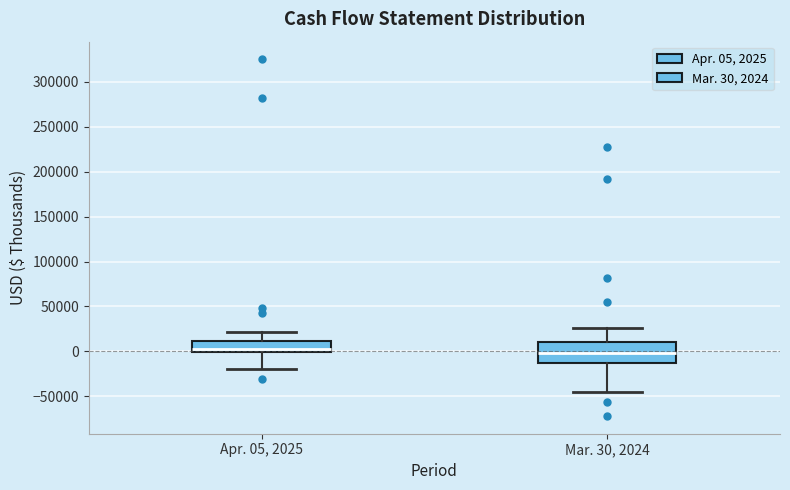

Reading left to right, read every box against the y-axis: the position of its median line, the range the box covers, and the ends of its whiskers. The values are not printed on the chart, so give them approximately, as read against the axis.

Apr. 05, 2025: median 5000, box 0 to 10000, whiskers -20000 to 20000
Mar. 30, 2024: median 0, box -15000 to 10000, whiskers -45000 to 25000